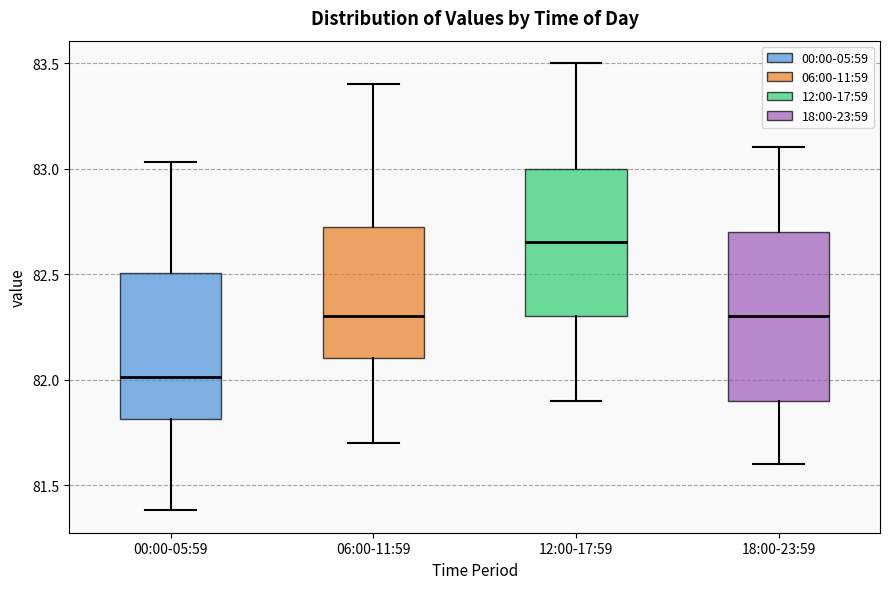

Reading left to right, read every box against the y-axis: the position of its median line, the range the box covers, and the ends of its whiskers. The values are not printed on the chart, so give them approximately, as read against the axis.

00:00-05:59: median 82.00, box 81.80 to 82.50, whiskers 81.40 to 83.05
06:00-11:59: median 82.30, box 82.10 to 82.75, whiskers 81.70 to 83.40
12:00-17:59: median 82.65, box 82.30 to 83.00, whiskers 81.90 to 83.50
18:00-23:59: median 82.30, box 81.90 to 82.70, whiskers 81.60 to 83.10